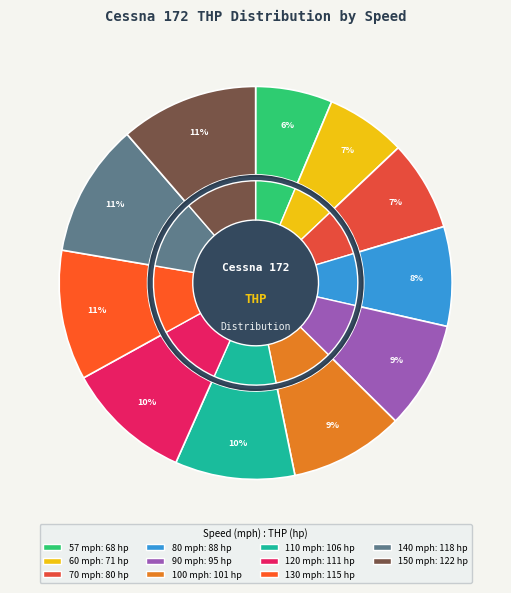

What is the largest slice in the pie chart?

150 mph